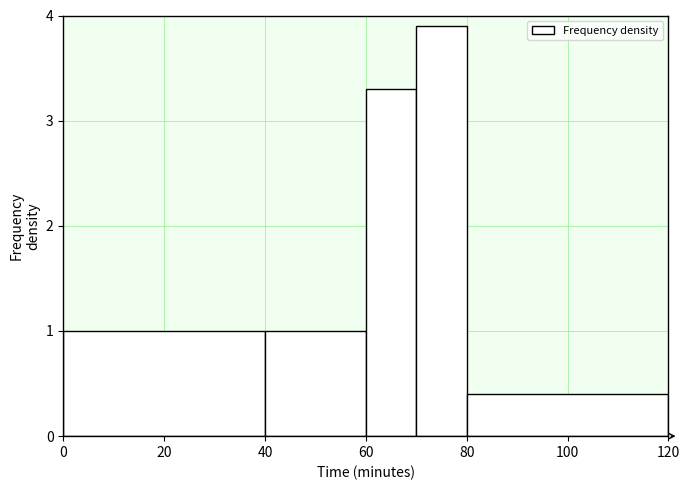

How tall is the bar that spans 40 to 60 on the x-axis? The values are not printed on the chart, so give them approximately, as read against the axis.

1.0